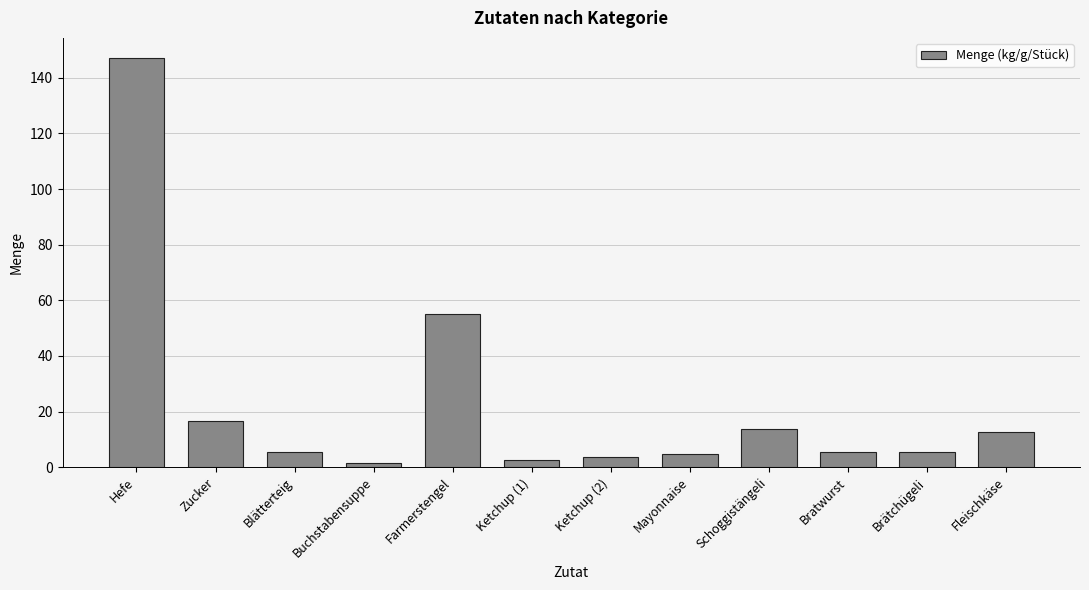

Which label corresponds to the largest value in the chart?

Hefe